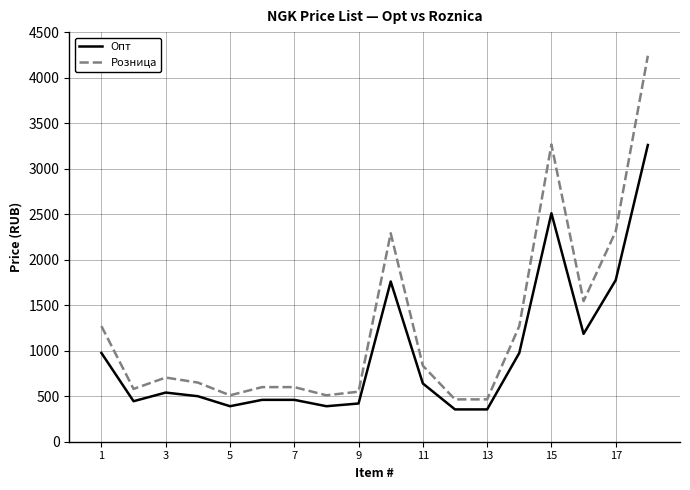

List the series in order of their peak value, lowest first.

Опт, Розница